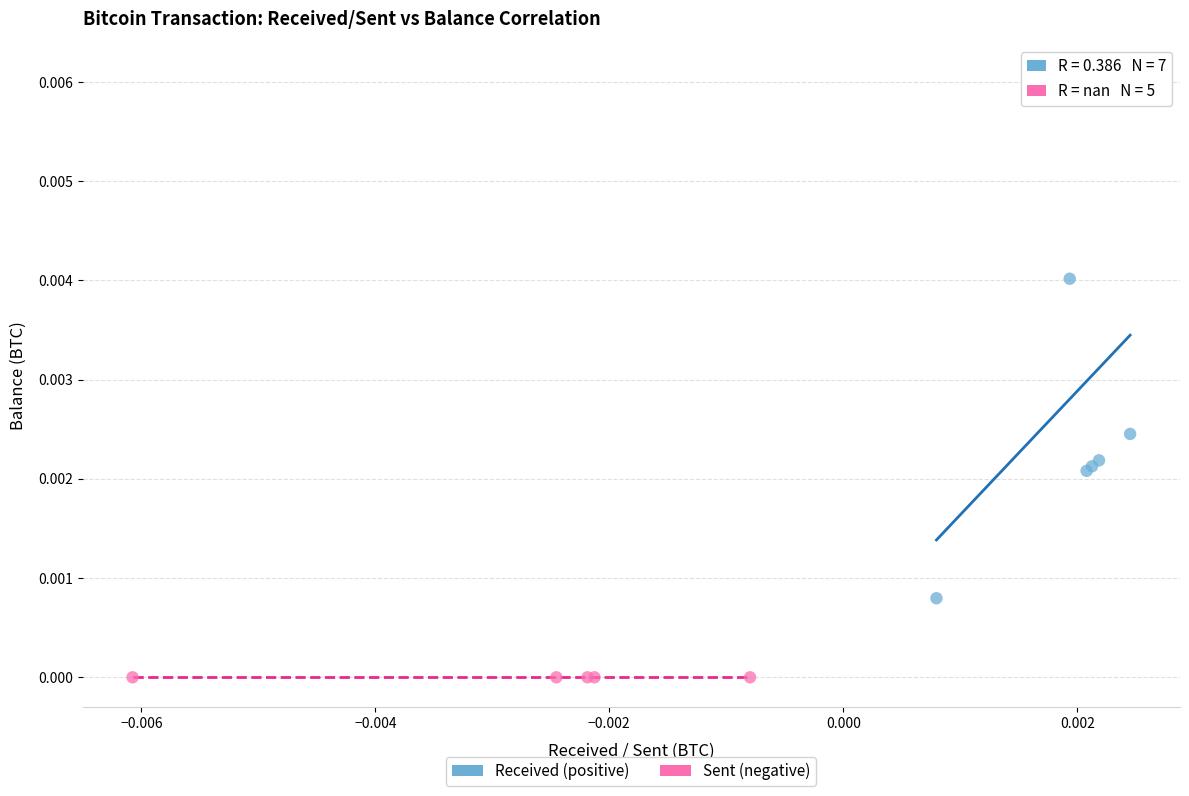

Which series reaches the maximum Y coordinate?

Received (positive)